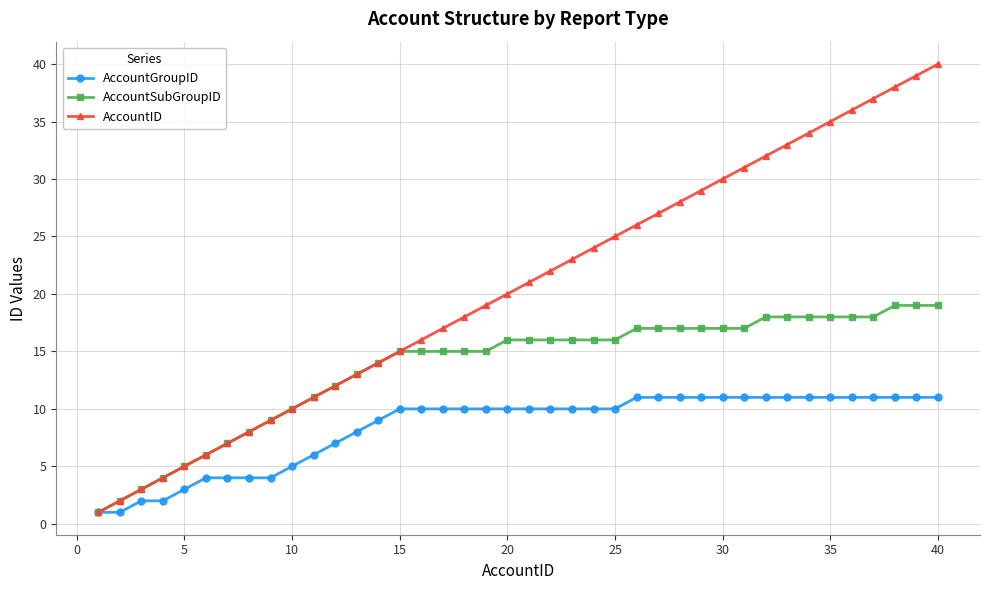

Which series has the largest total across all categories?

AccountID